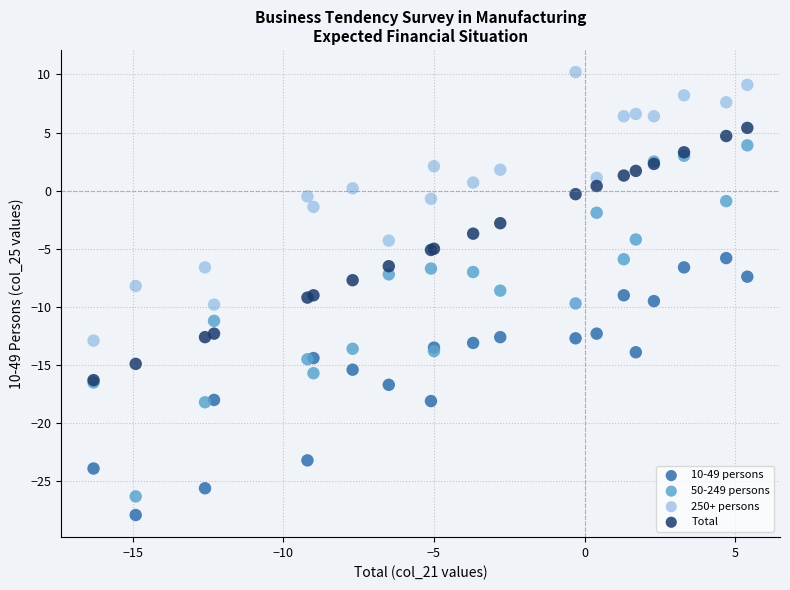

Which series reaches the maximum Y coordinate?

250+ persons